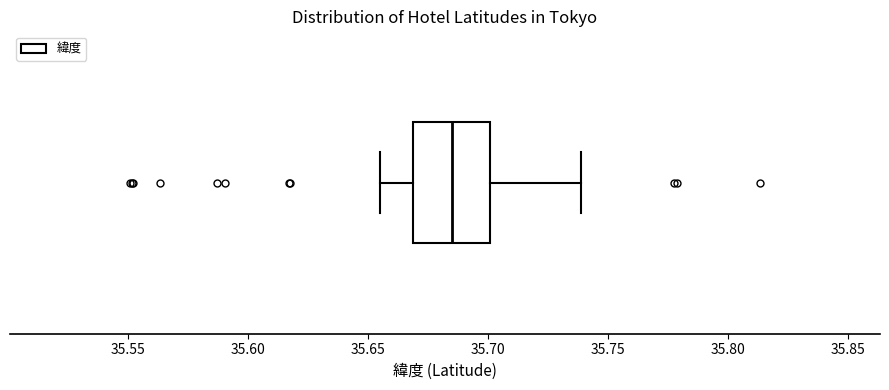

Where does the right whisker of the box end on the x-axis? The values are not printed on the chart, so give them approximately, as read against the axis.

35.740